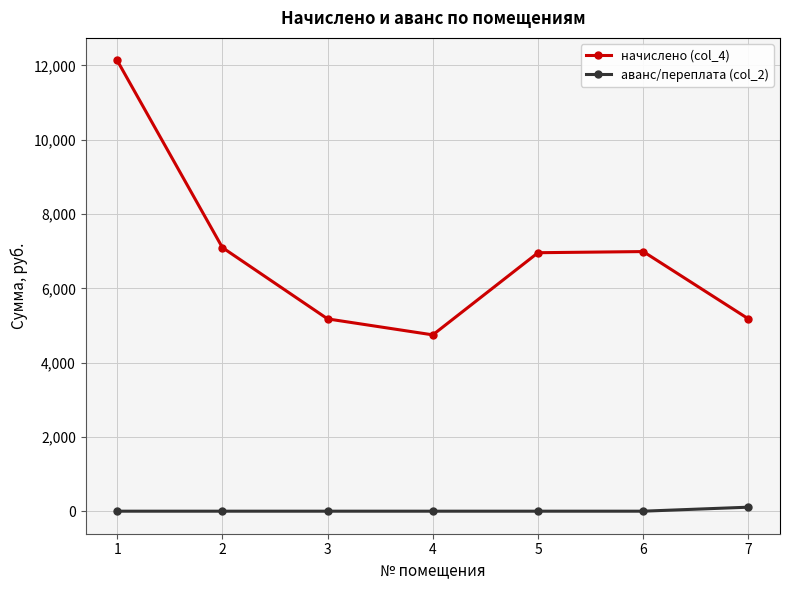

Is the value of начислено (col_4) at 7 greater than the value of аванс/переплата (col_2) at 3?

Yes